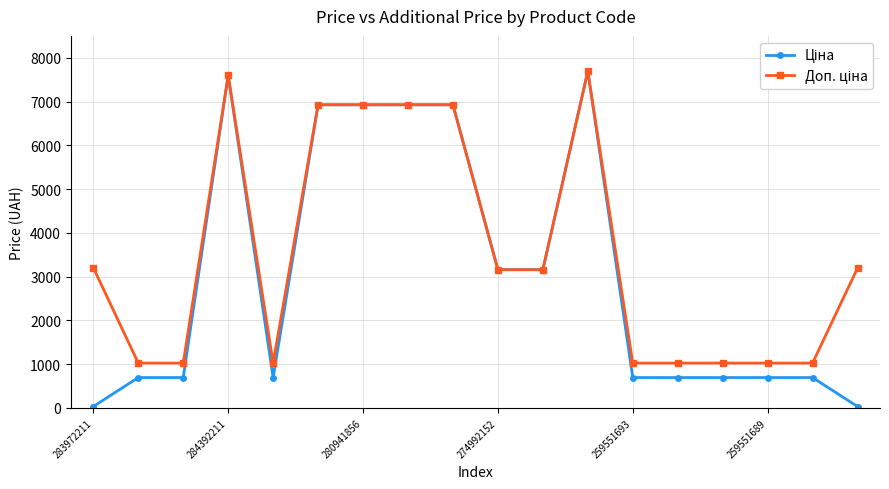

Is this an area chart (filled region under the line)?

No